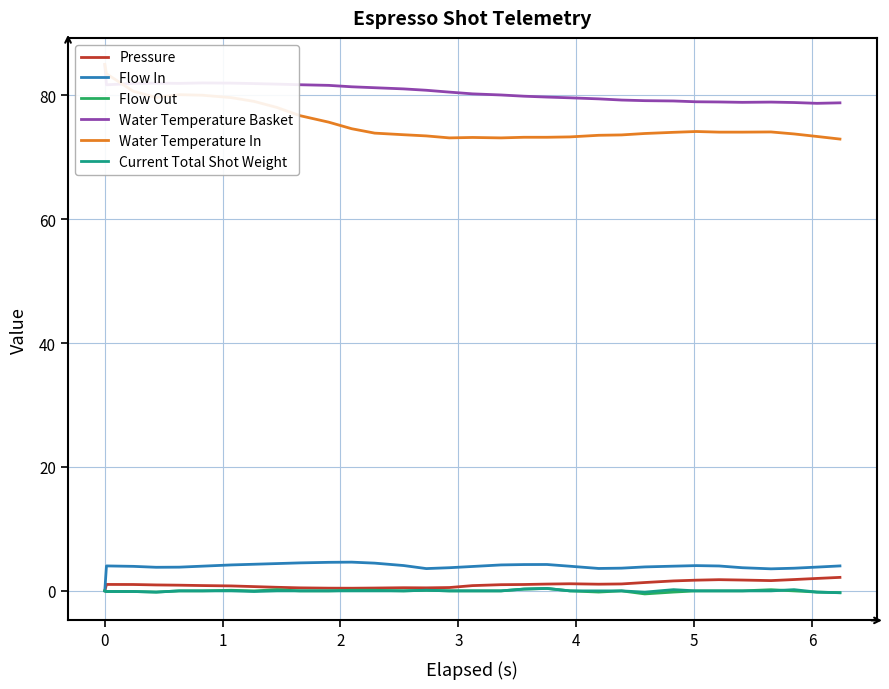

What is the highest value of the Flow In series?

4.6